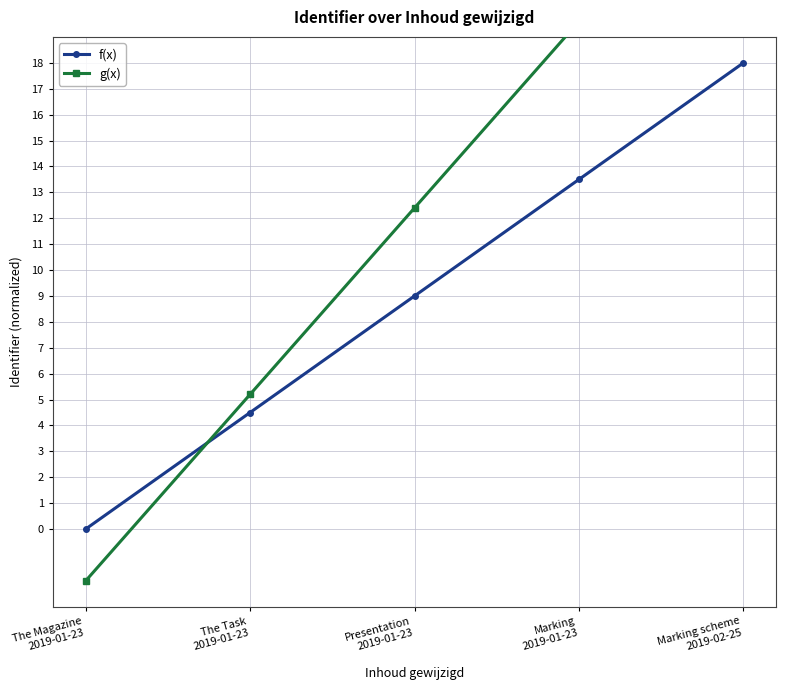

List the series in order of their peak value, highest first.

g(x), f(x)